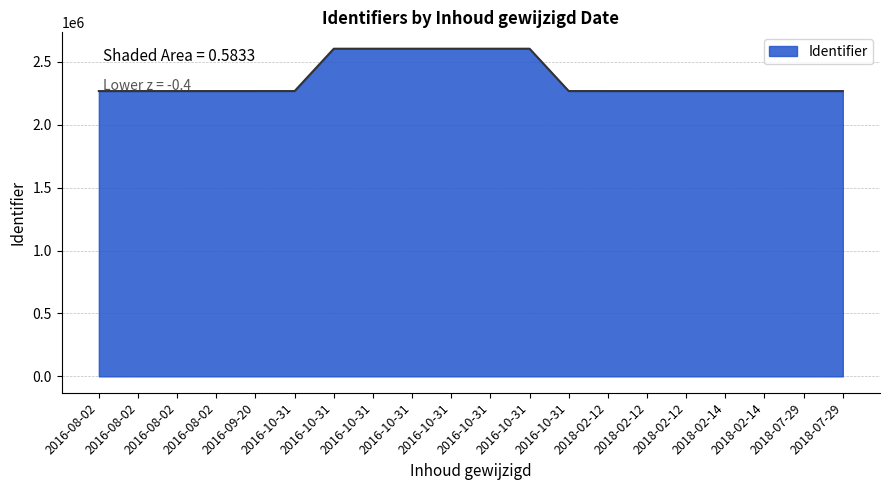

Rank the categories by value from lowest to highest.

2018-07-29, 2016-08-02, 2018-07-29, 2016-08-02, 2016-08-02, 2018-02-14, 2016-08-02, 2018-02-14, 2018-02-12, 2018-02-12, 2018-02-12, 2016-09-20, 2016-10-31, 2016-10-31, 2016-10-31, 2016-10-31, 2016-10-31, 2016-10-31, 2016-10-31, 2016-10-31